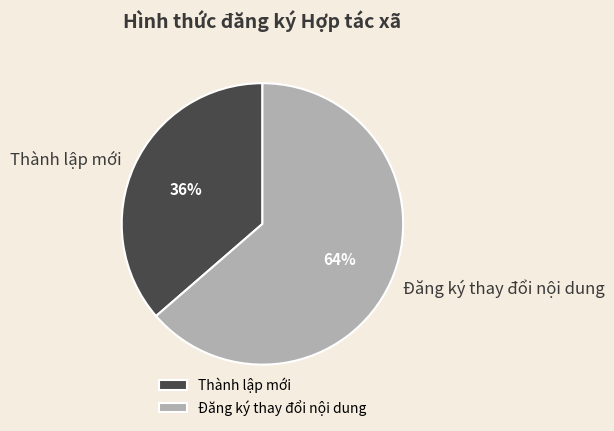

How many segments does this pie chart have?

2